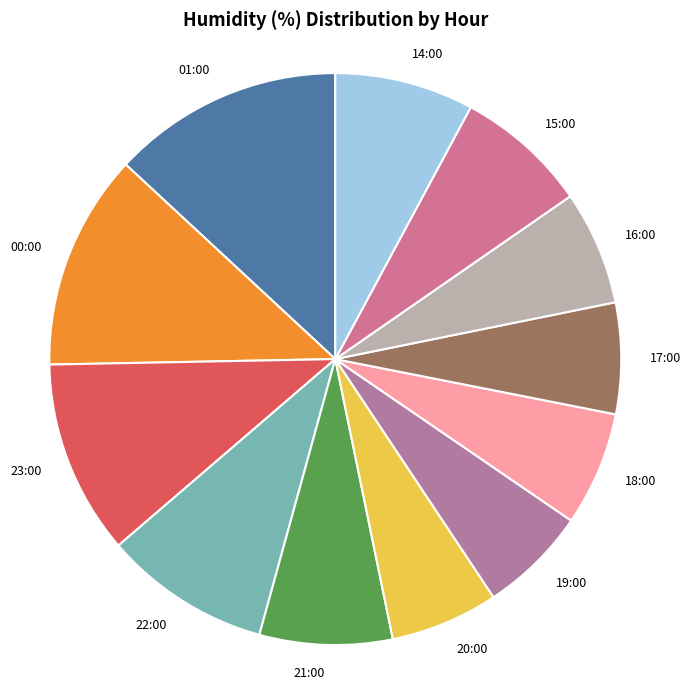

Which category has the biggest portion of the pie?

01:00